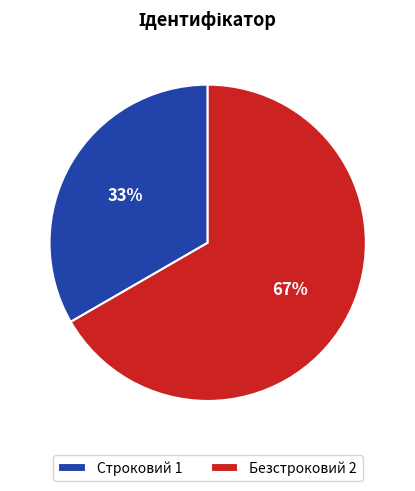

What is the smallest slice in the pie chart?

Строковий